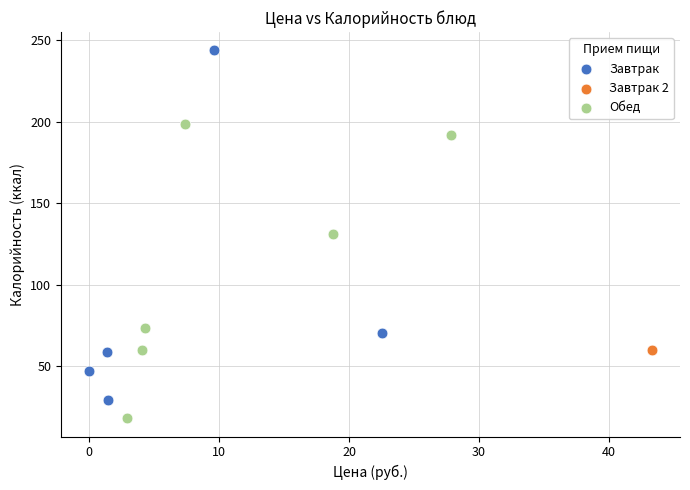

What are all the series names shown in the legend?

Завтрак, Завтрак 2, Обед